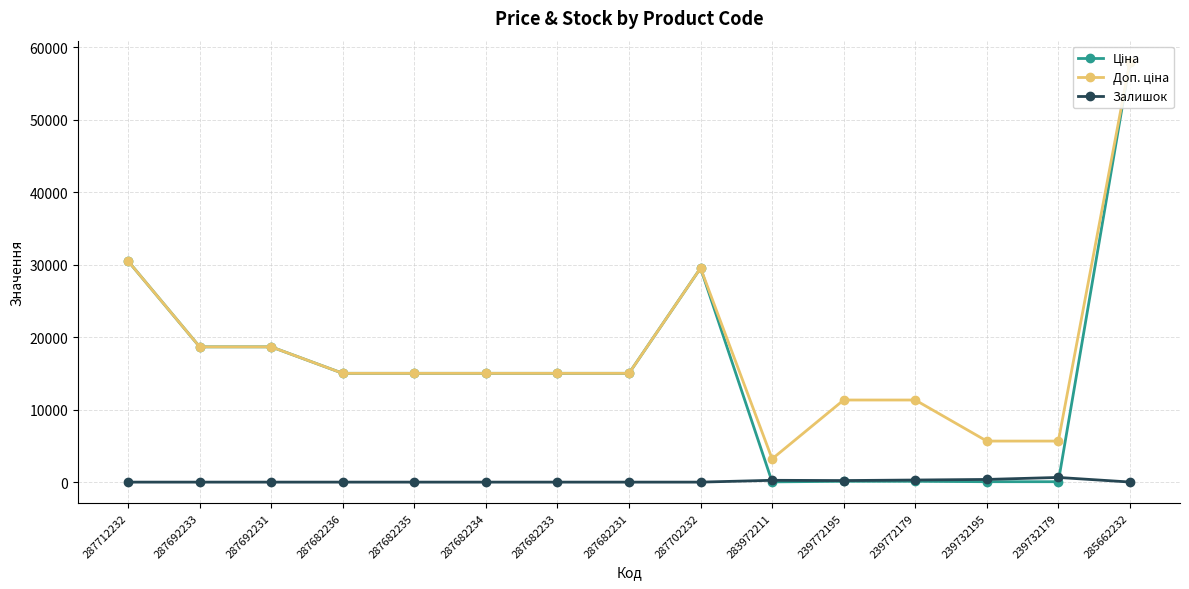

What is the difference between the highest and lowest values at 287692233?

18671.5